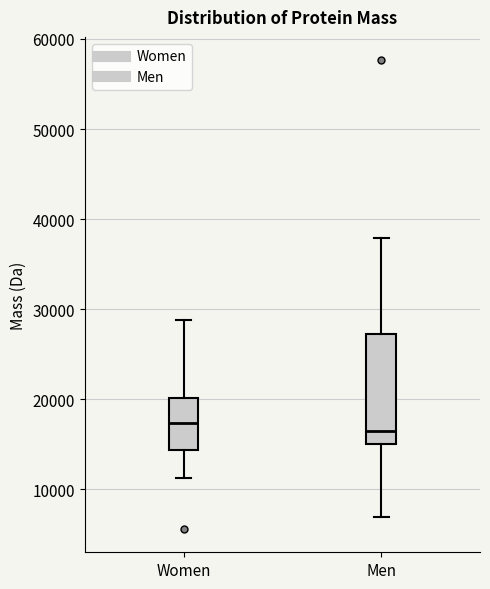

Comparing the boxes themselves (not the whiskers), which one is the tallest?

Men